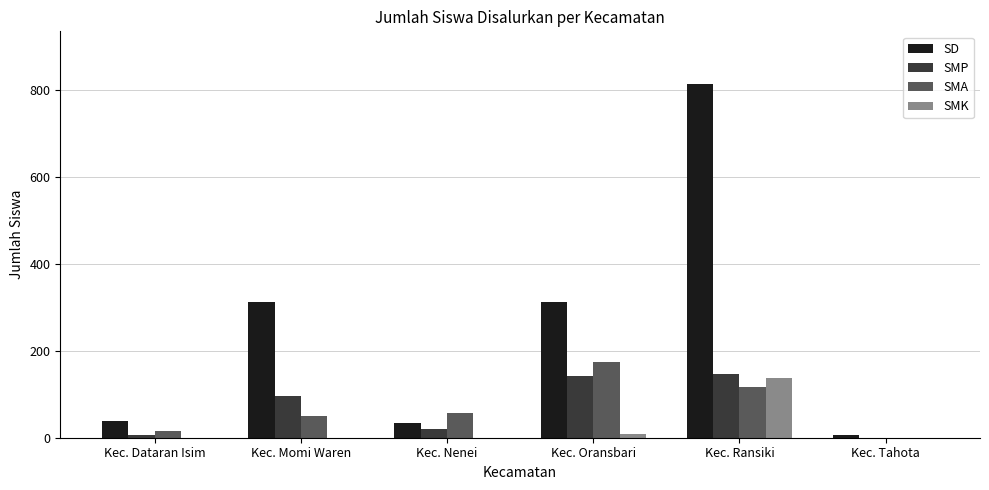

Which series has the largest total across all categories?

SD